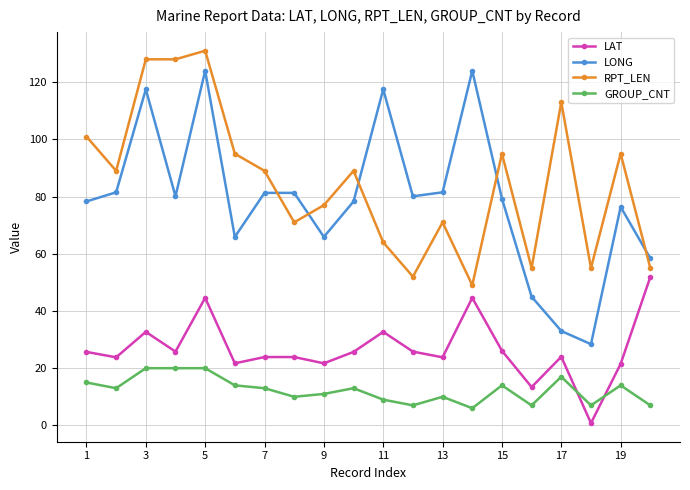

Which series has the largest total across all categories?

RPT_LEN